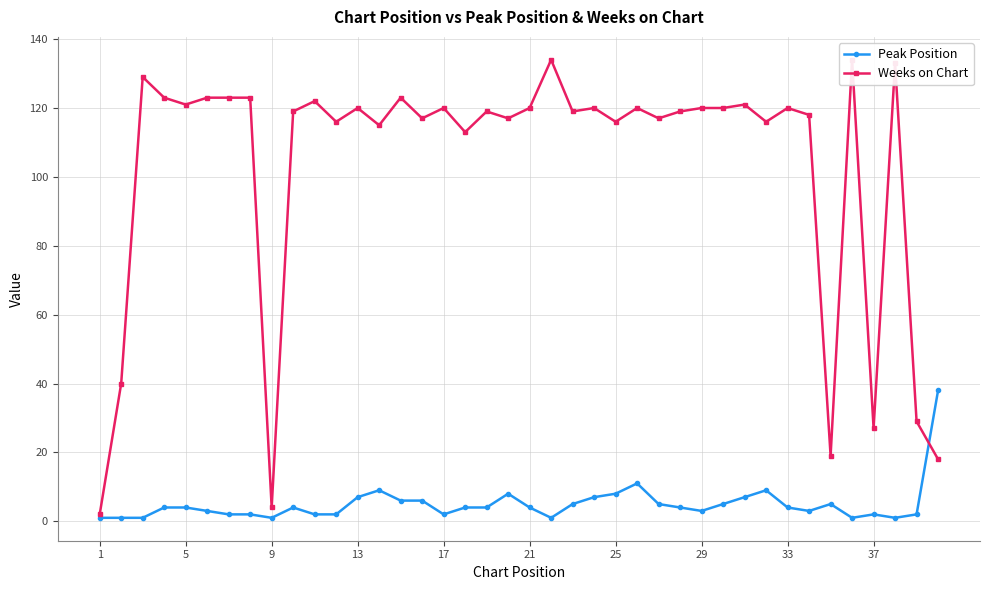

Is it true that Weeks on Chart equals 7 at 34?

False